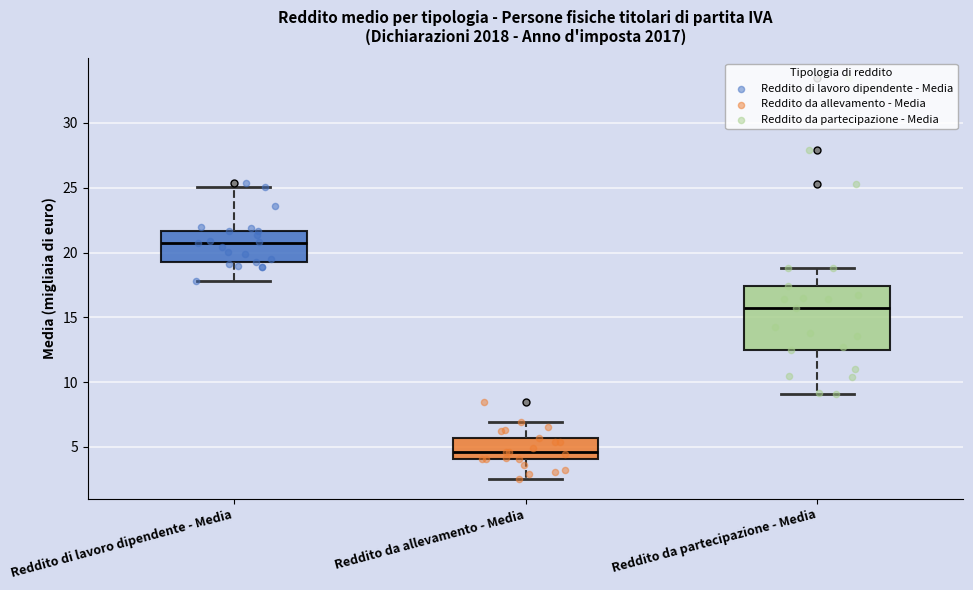

Reading left to right, transcribe this box plot: for each box, give where its median line is, the range the box spans, and where its two whiskers end, as read against the y-axis. The values are not printed on the chart, so give them approximately, as read against the axis.

Reddito di lavoro dipendente - Media: median 21.0, box 19.5 to 21.5, whiskers 18.0 to 25.0
Reddito da allevamento - Media: median 4.5, box 4.0 to 5.5, whiskers 2.5 to 7.0
Reddito da partecipazione - Media: median 15.5, box 12.5 to 17.5, whiskers 9.0 to 19.0